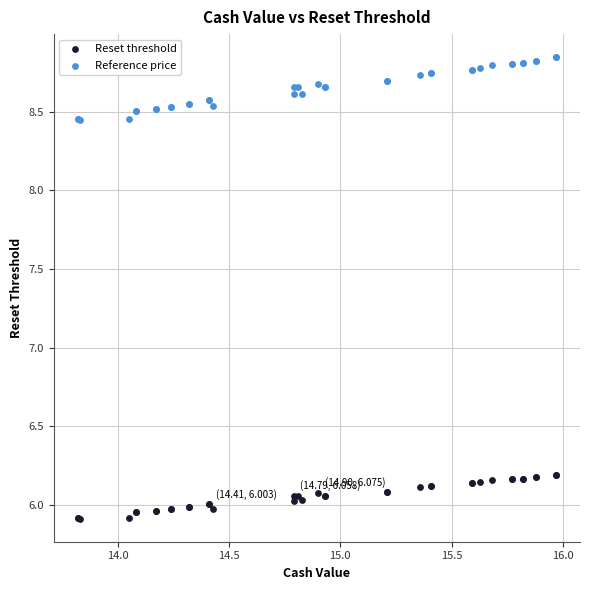

Which series reaches the minimum Y coordinate?

Reset threshold